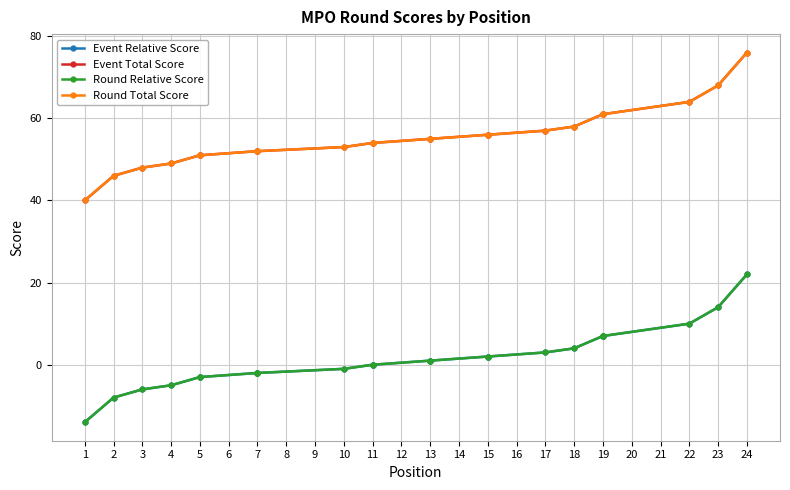

The value of Round Relative Score at 22 is 10. True or false?

True